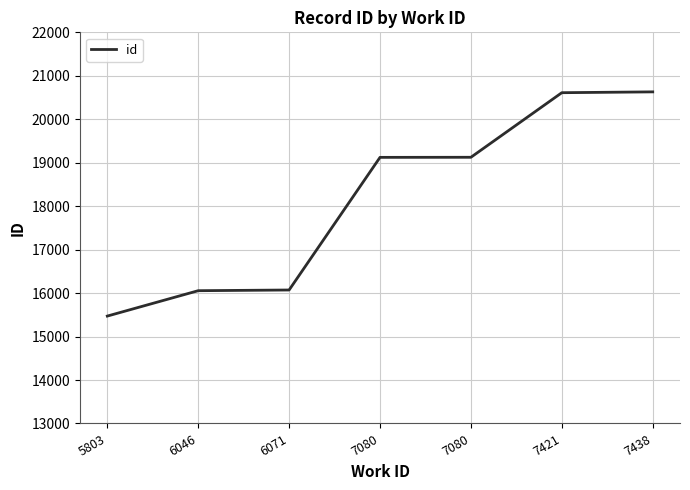

At which category does the chart reach its minimum across all series?

5803